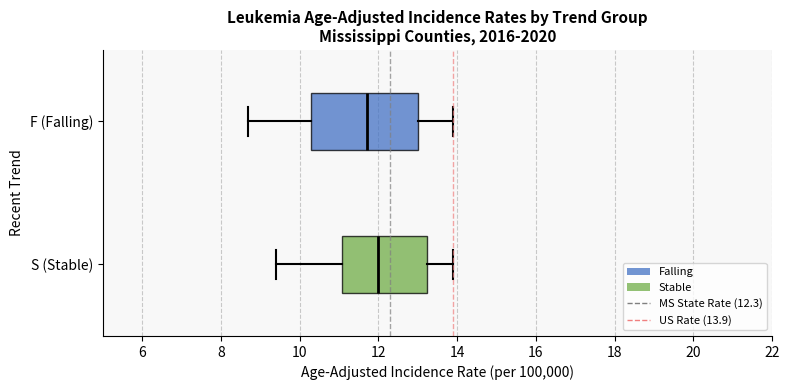

Comparing the boxes themselves (not the whiskers), which one is the widest?

F (Falling)